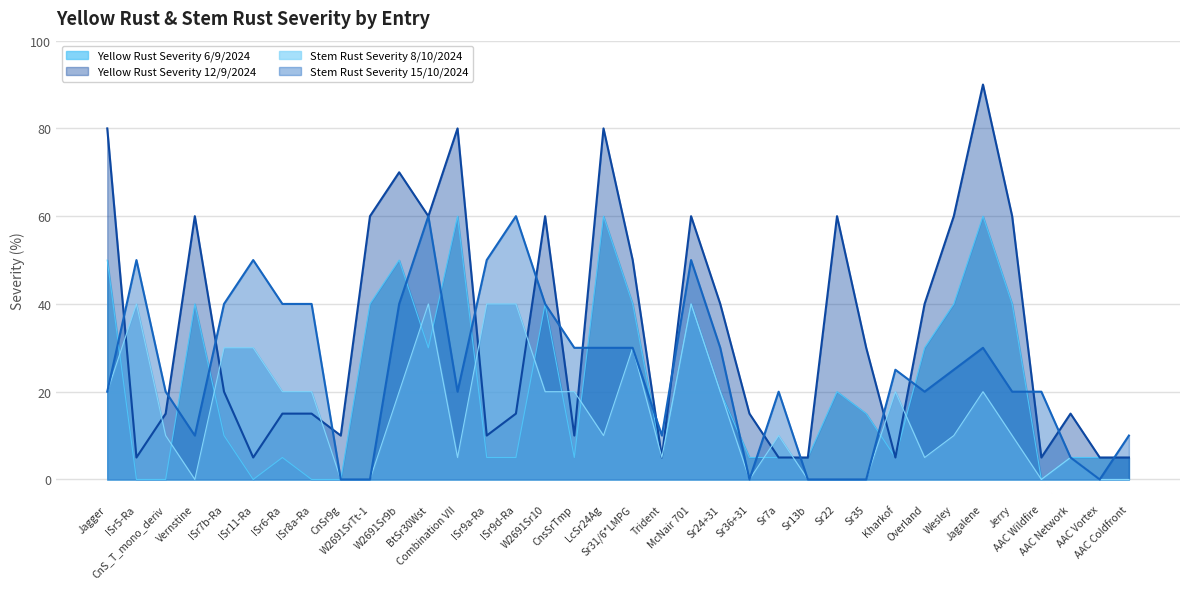

Rank the series by their average value, from lowest to highest.

Stem Rust Severity 8/10/2024, Yellow Rust Severity 6/9/2024, Stem Rust Severity 15/10/2024, Yellow Rust Severity 12/9/2024